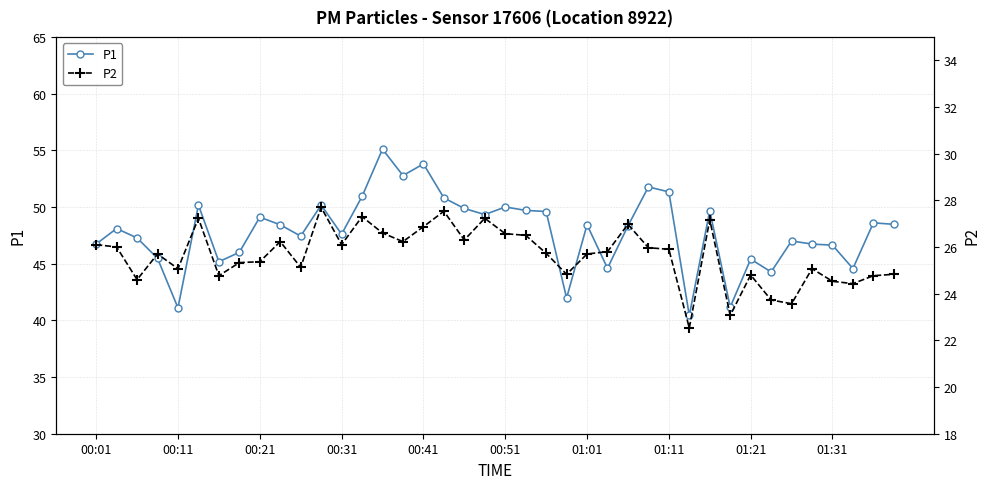

Which series has the largest total across all categories?

P1